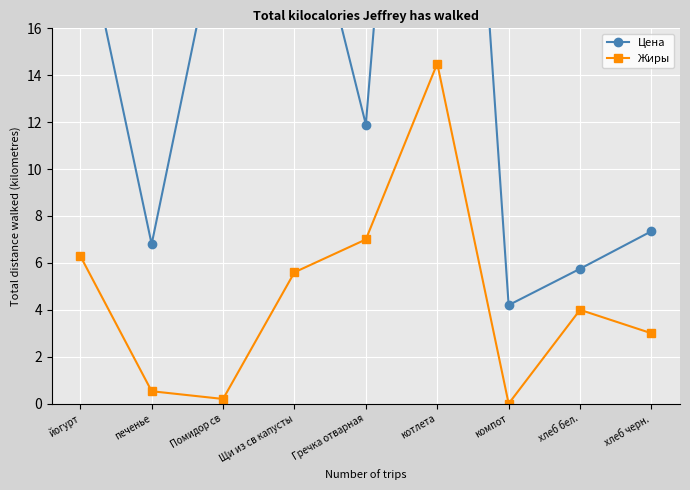

The Жиры series shows -8.7 at компот. True or false?

False